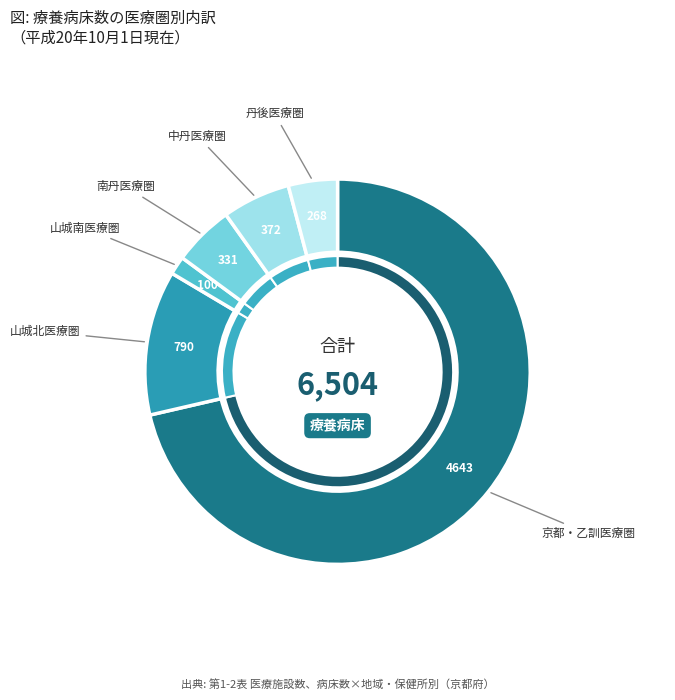

Which category accounts for the majority?

京都・乙訓医療圏